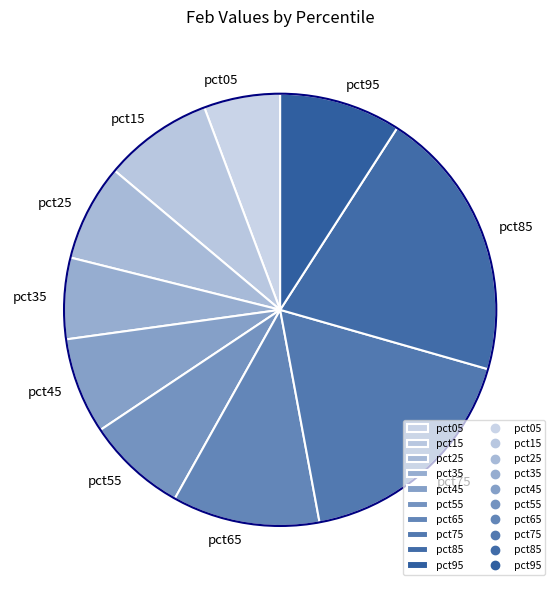

Count the number of slices in the pie.

10